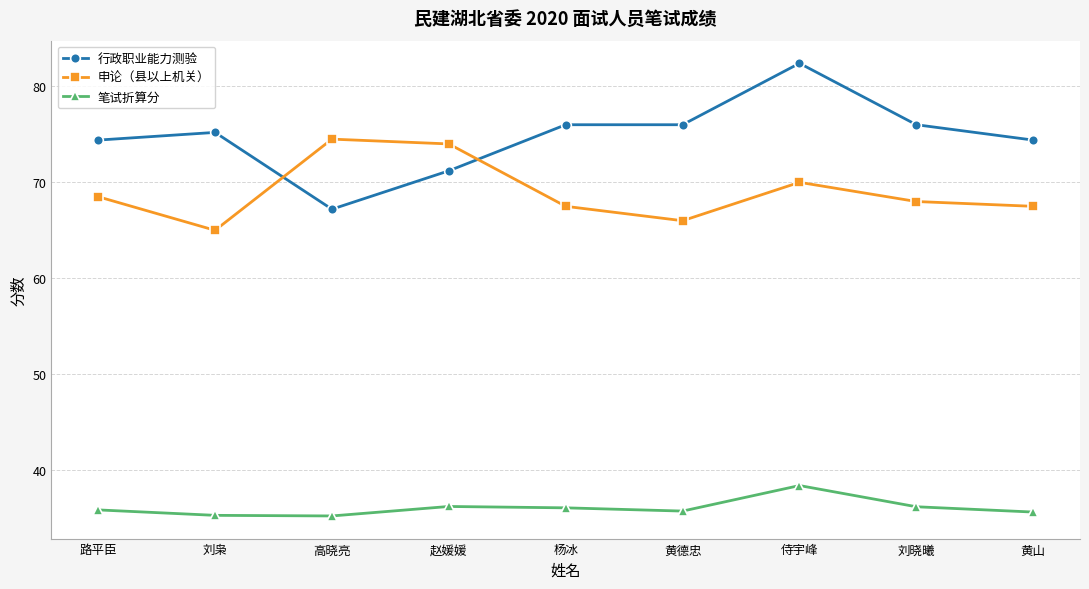

Count the number of data series in this chart.

3